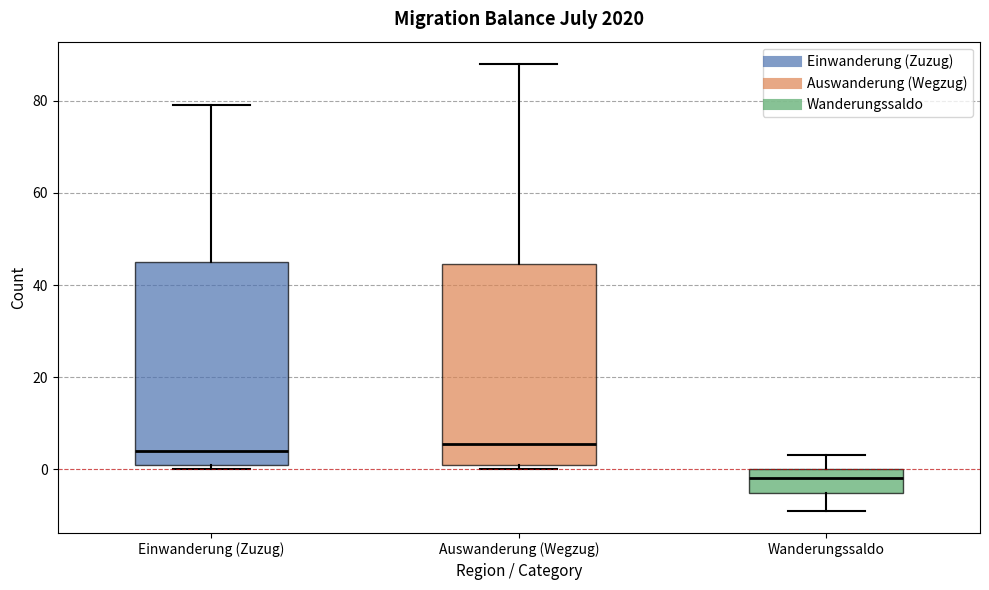

Reading left to right, transcribe this box plot: for each box, give where its median line is, the range the box spans, and where its two whiskers end, as read against the y-axis. The values are not printed on the chart, so give them approximately, as read against the axis.

Einwanderung (Zuzug): median 4, box 2 to 46, whiskers 0 to 80
Auswanderung (Wegzug): median 6, box 2 to 44, whiskers 0 to 88
Wanderungssaldo: median -2, box -6 to 0, whiskers -8 to 4